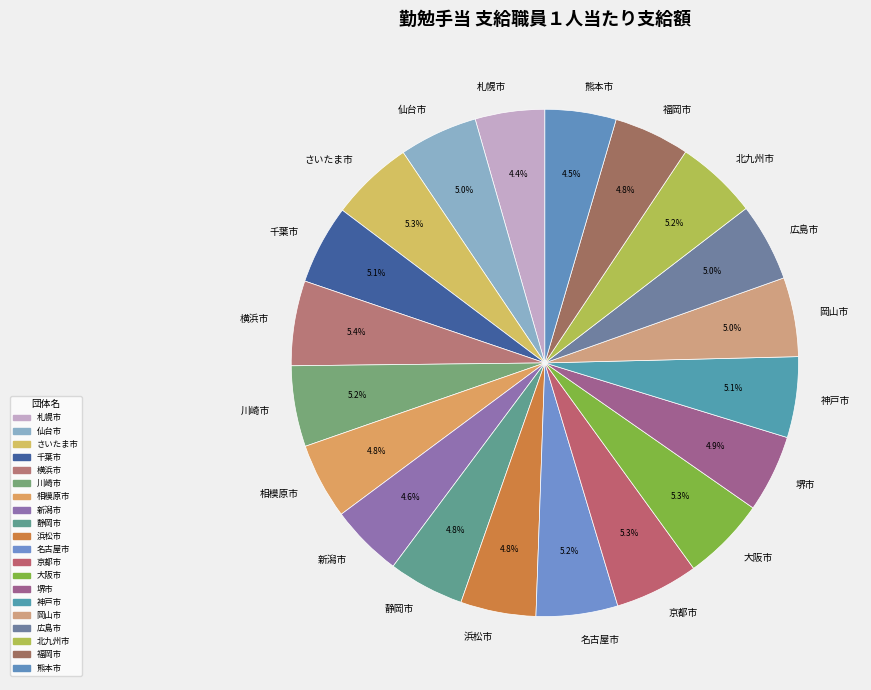

True or false: 浜松市 accounts for 20% of the total.

False